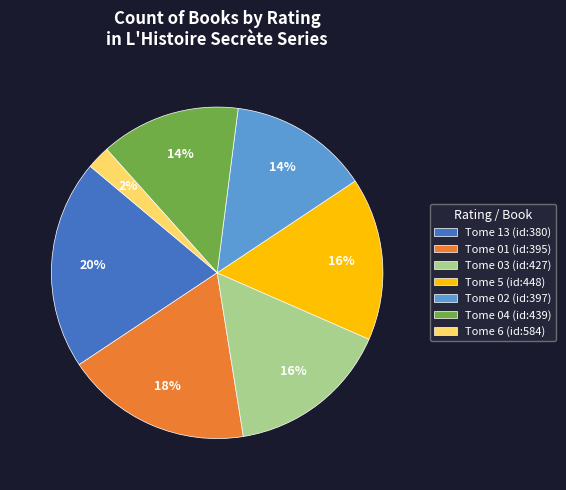

How many slices are in this pie chart?

7